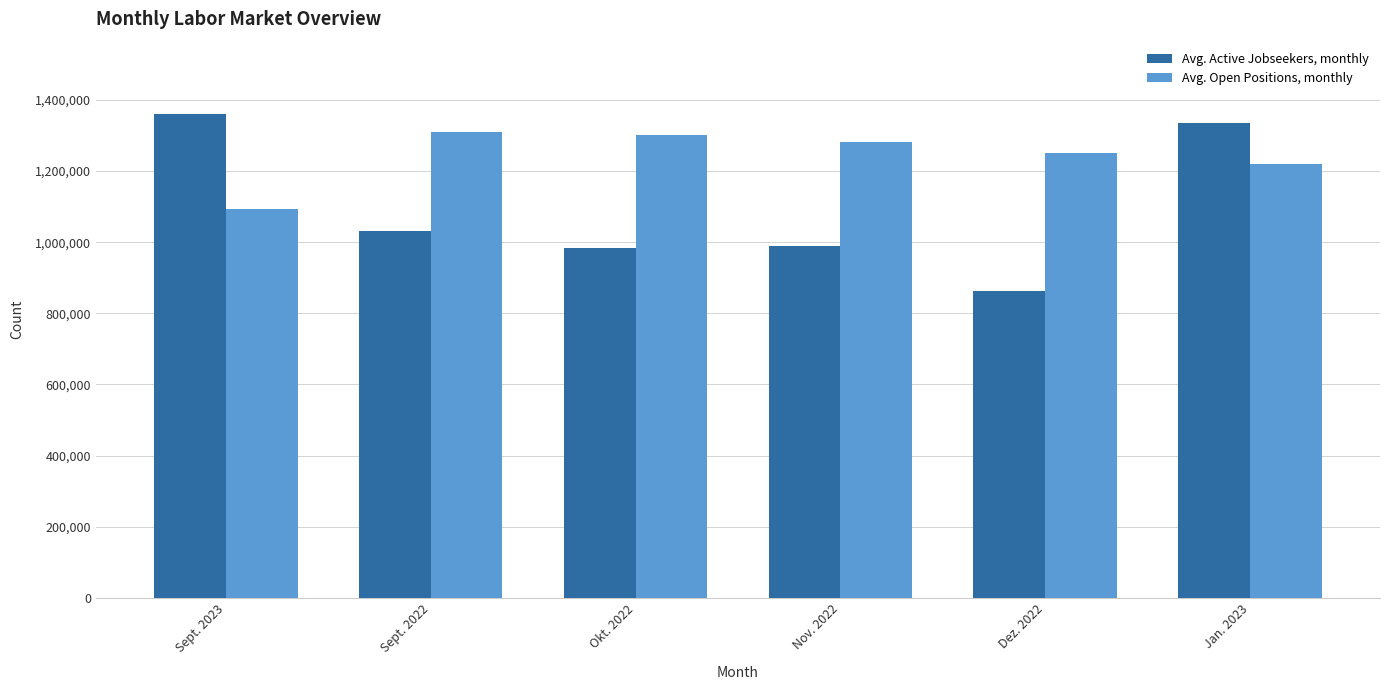

At which label does Avg. Active Jobseekers, monthly reach its minimum?

Dez. 2022